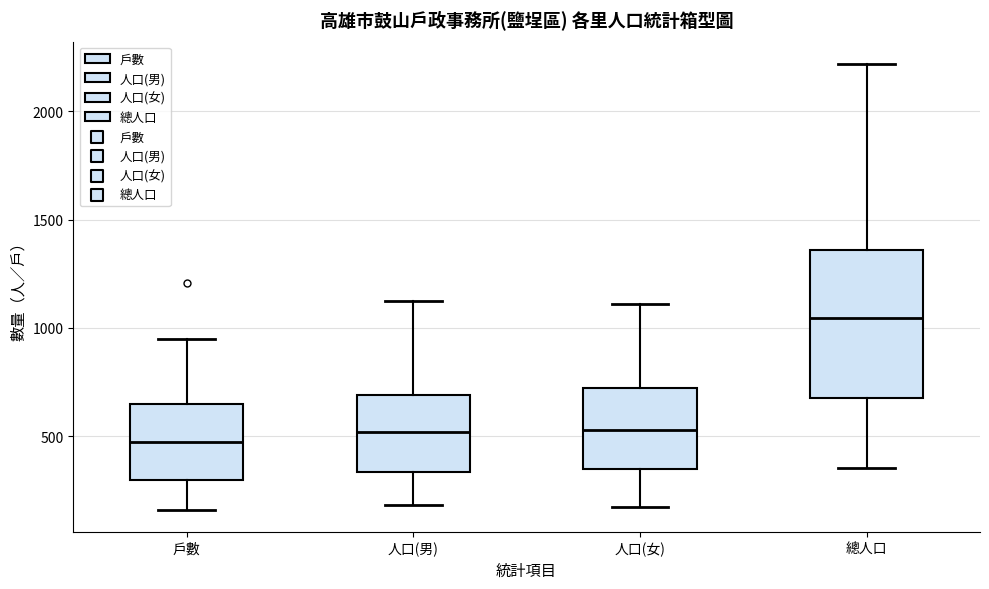

Reading left to right, transcribe this box plot: for each box, give where its median line is, the range the box spans, and where its two whiskers end, as read against the y-axis. The values are not printed on the chart, so give them approximately, as read against the axis.

戶數: median 450, box 300 to 650, whiskers 150 to 950
人口(男): median 500, box 350 to 700, whiskers 200 to 1150
人口(女): median 550, box 350 to 700, whiskers 150 to 1100
總人口: median 1050, box 650 to 1350, whiskers 350 to 2200